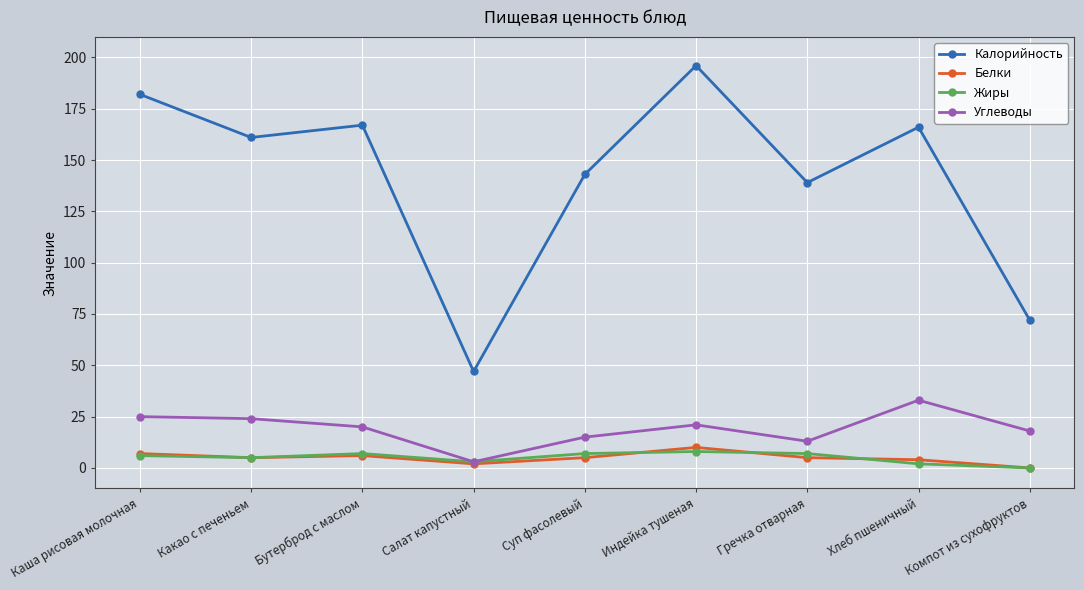

What is the average value of the Углеводы series?

19